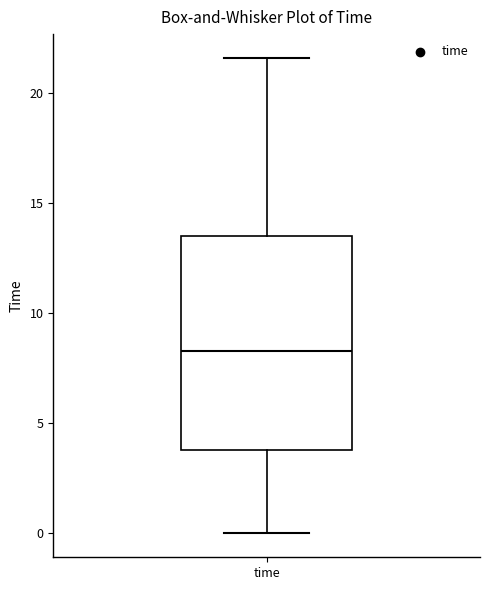

Transcribe this box plot: give where the median line is, the range the box spans, and where the two whiskers end, as read against the y-axis. The values are not printed on the chart, so give them approximately, as read against the axis.

median 8.5, box 4.0 to 13.5, whiskers 0.0 to 21.5